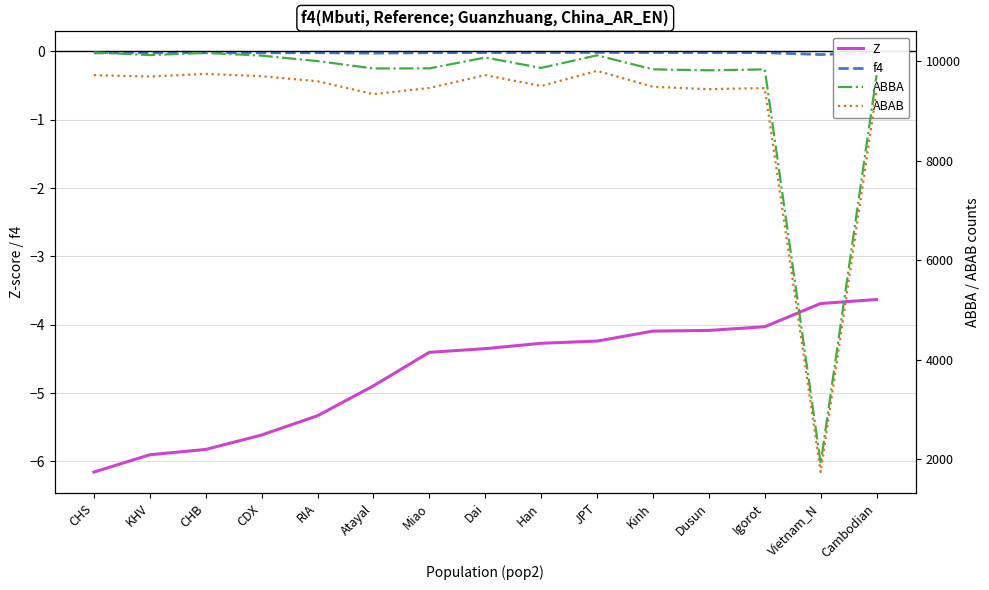

What value does the ABBA series have at Dusun?

9811.0